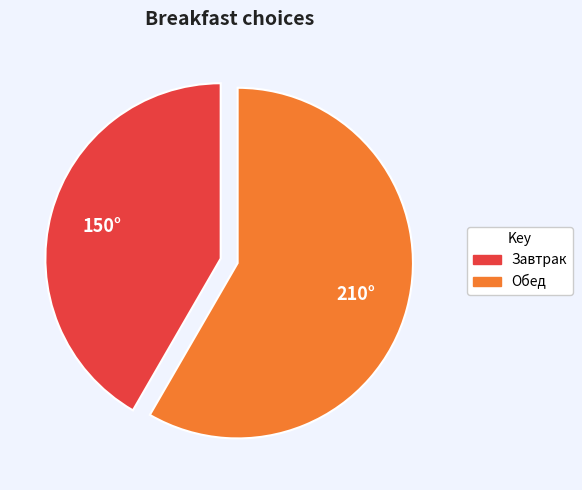

Rank the categories by value from lowest to highest.

Завтрак, Обед